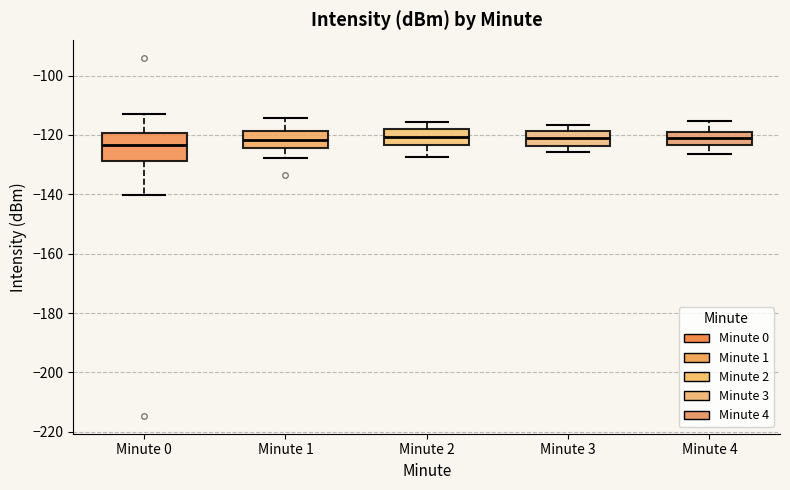

Comparing the boxes themselves (not the whiskers), which one is the tallest?

Minute 0